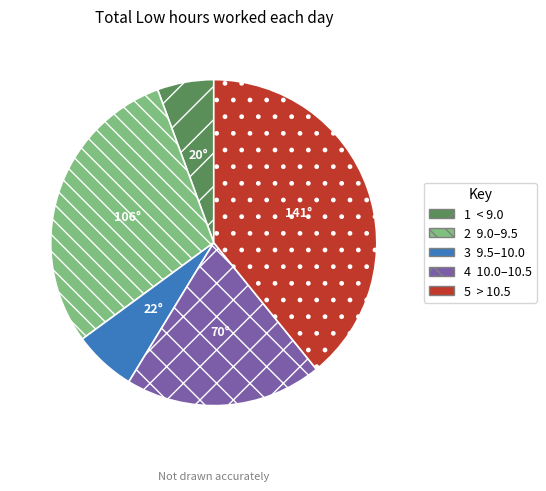

How many segments does this pie chart have?

5